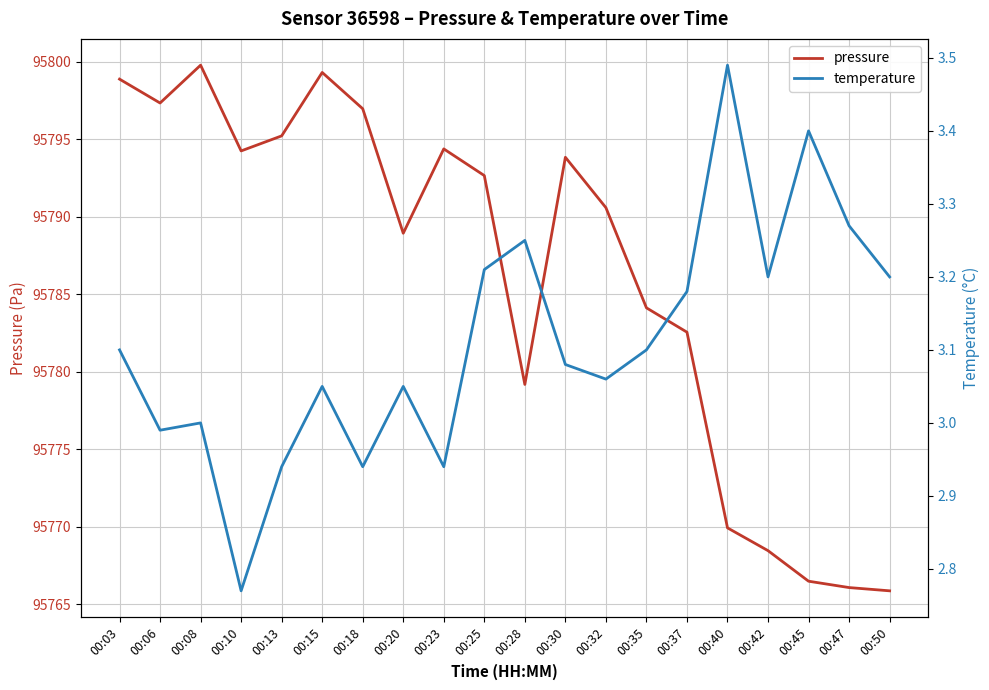

True or false: pressure has a value of 95798.9 at 00:03.

True